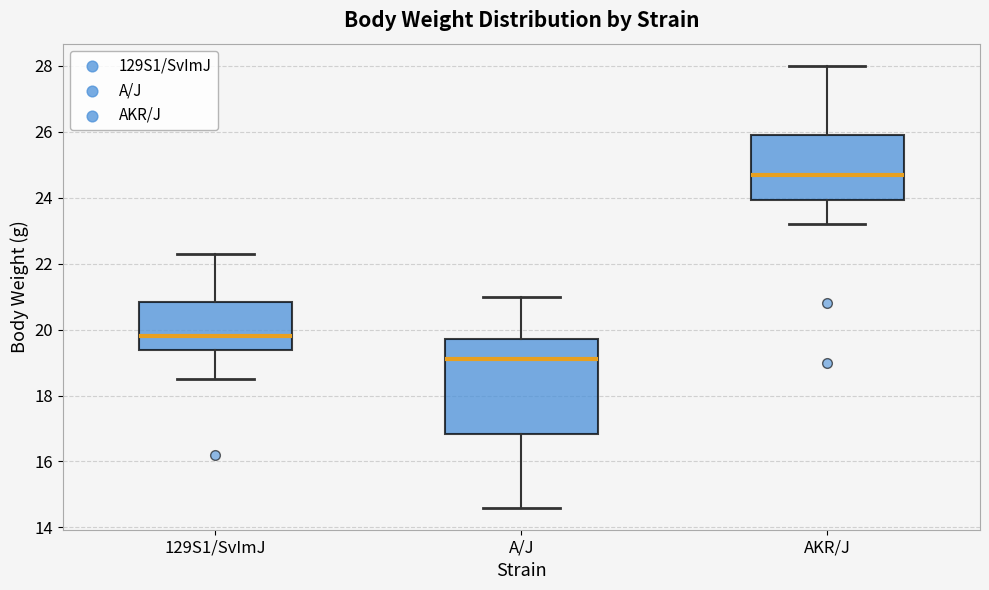

Where is the upper edge of the box for A/J on the y-axis? The values are not printed on the chart, so give them approximately, as read against the axis.

19.8